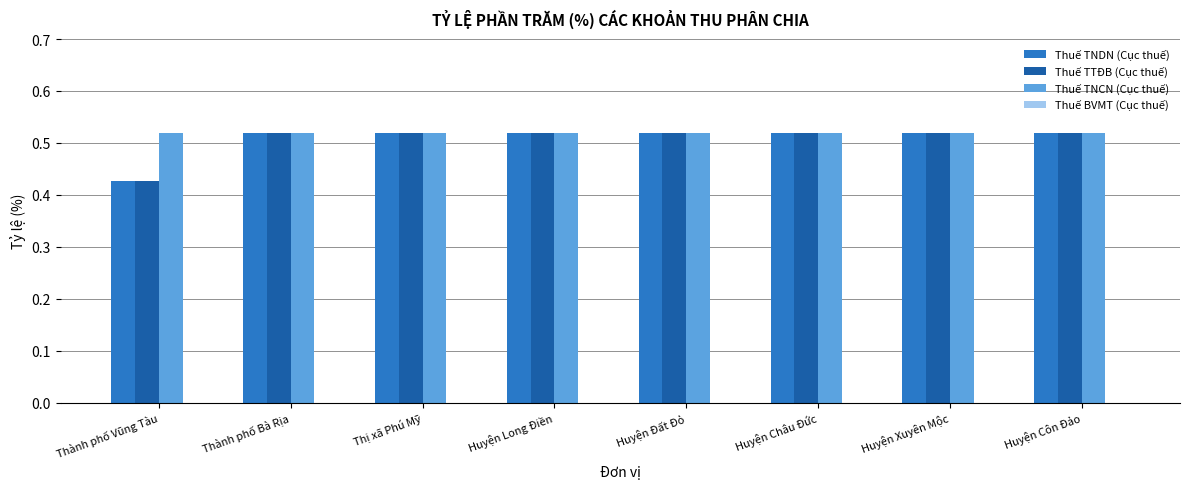

What is the difference between the highest and lowest values at Huyện Đất Đỏ?

0.0